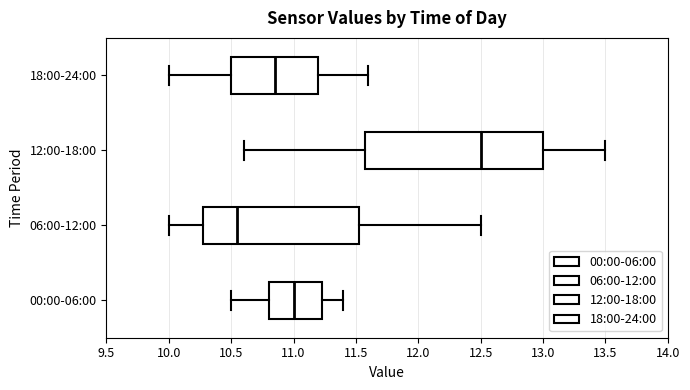

Where does the right whisker of the box for 06:00-12:00 end on the x-axis? The values are not printed on the chart, so give them approximately, as read against the axis.

12.50